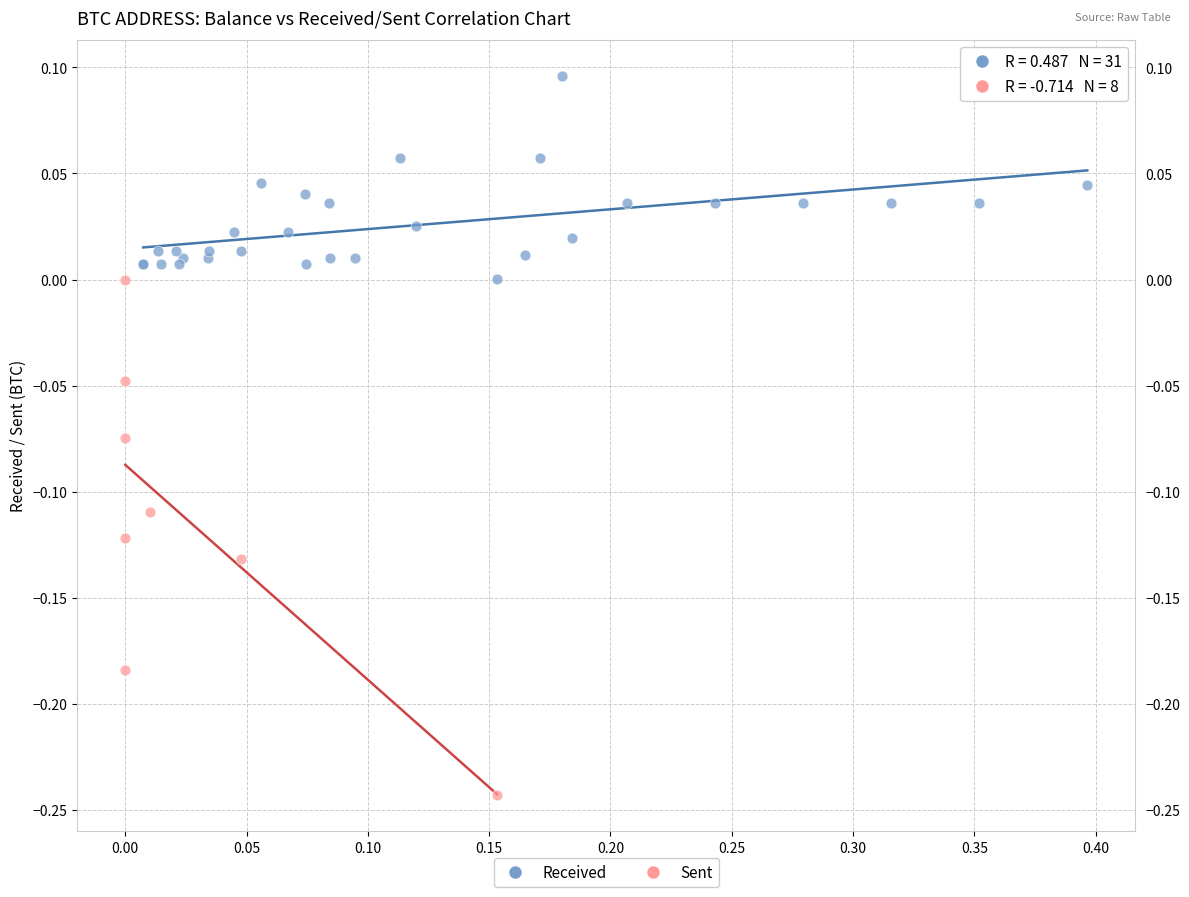

Which series reaches the maximum Y coordinate?

Received